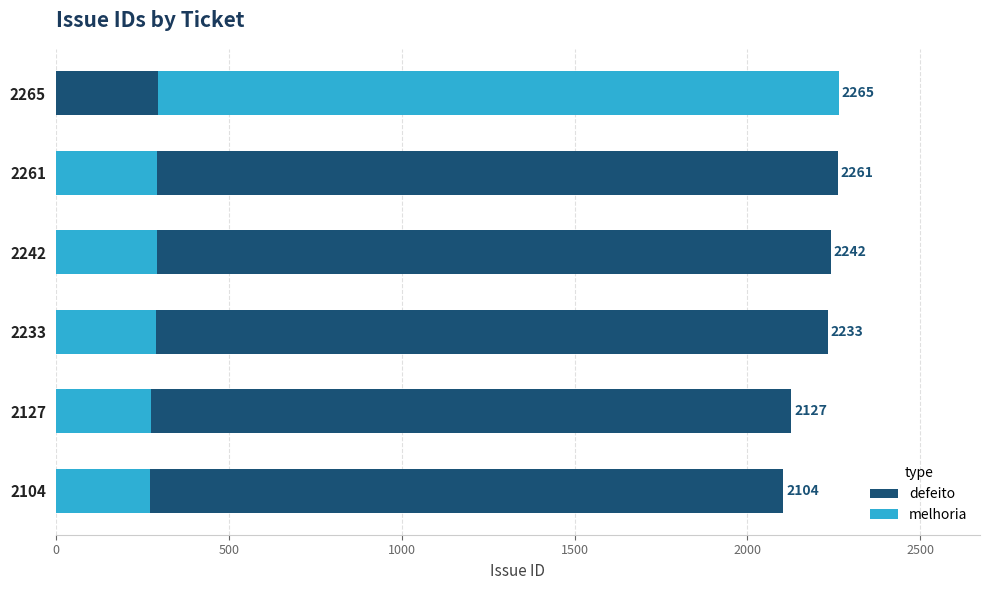

Reading left to right, extract all data points from this chart.

2104	2127	2233	2242	2261	2265